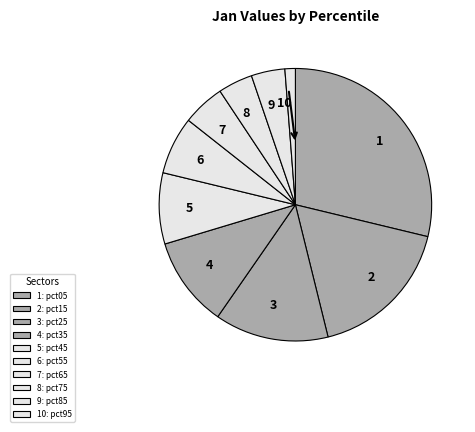

Combined, do 1 and 4 account for over 50%?

No